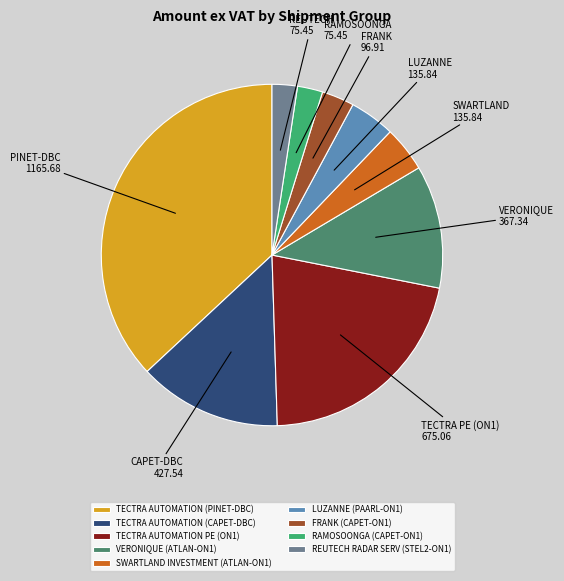

Is there any slice that represents more than half of the pie?

No